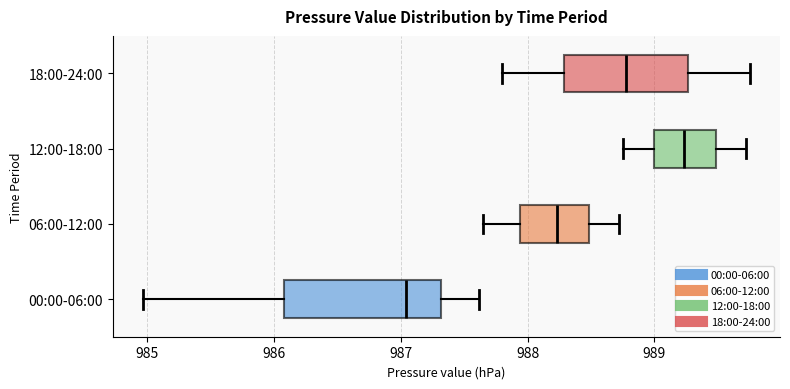

Reading bottom to top, transcribe this box plot: for each box, give where its median line is, the range the box spans, and where its two whiskers end, as read against the x-axis. The values are not printed on the chart, so give them approximately, as read against the axis.

00:00-06:00: median 987.0, box 986.1 to 987.3, whiskers 985.0 to 987.6
06:00-12:00: median 988.2, box 987.9 to 988.5, whiskers 987.7 to 988.7
12:00-18:00: median 989.2, box 989.0 to 989.5, whiskers 988.8 to 989.7
18:00-24:00: median 988.8, box 988.3 to 989.3, whiskers 987.8 to 989.8